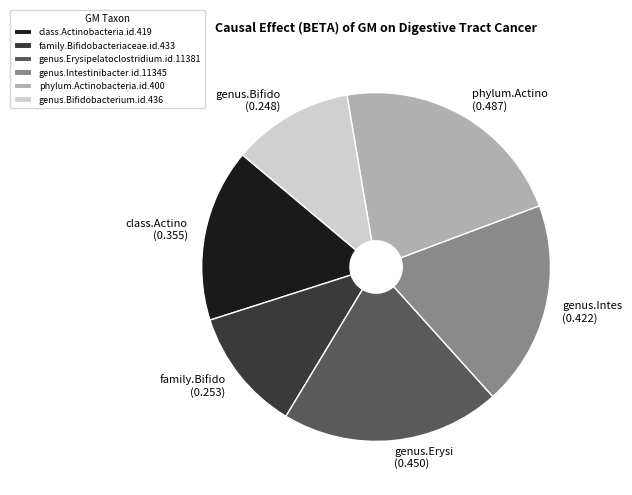

Does genus.Erysipelatoclostridium.id.11381 account for over 50% of the chart?

No